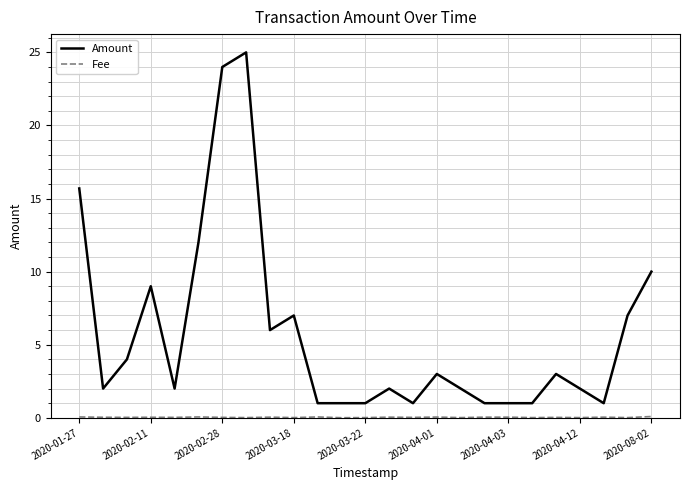

Which series has the widest spread of values?

Amount